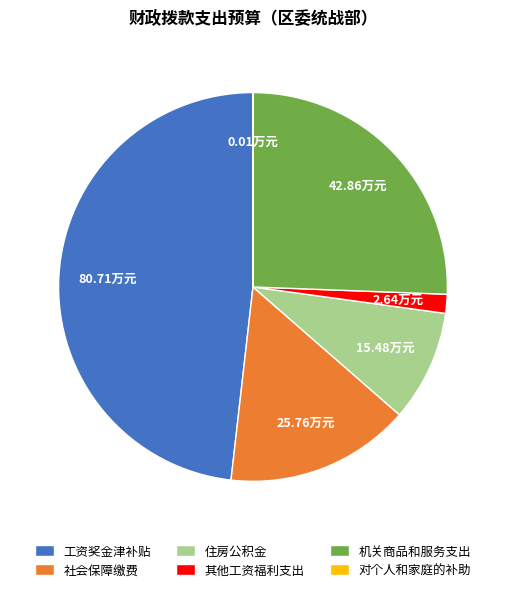

Which slice is the largest?

工资奖金津补贴